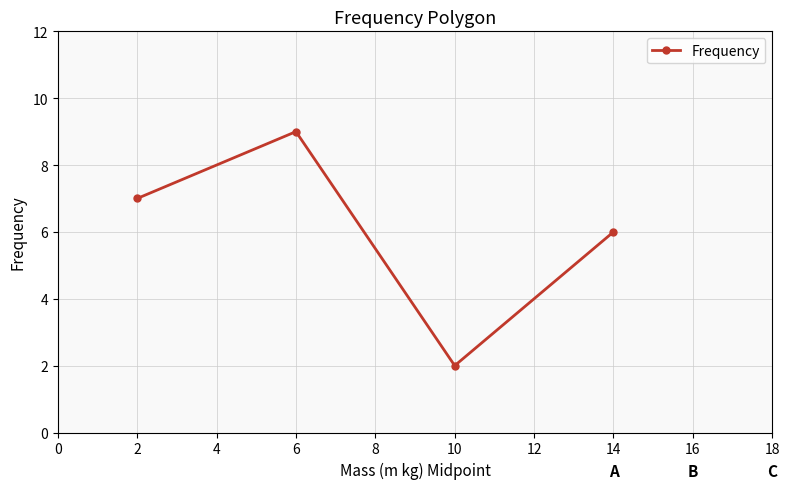

Where is the data nearest to the value 5?

14